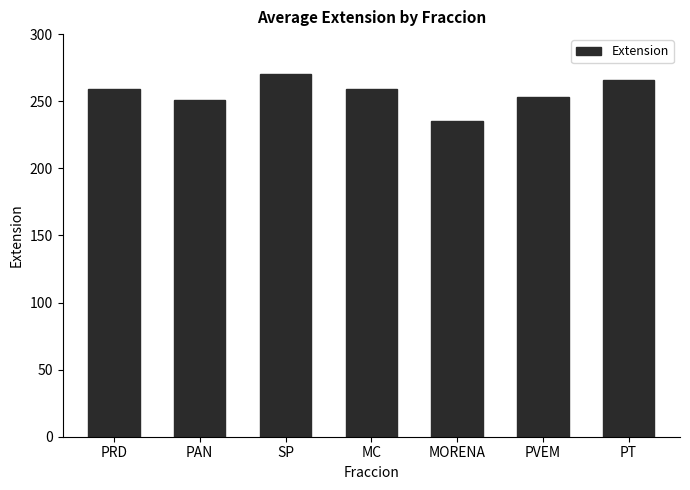

Read the value at SP.

270.3